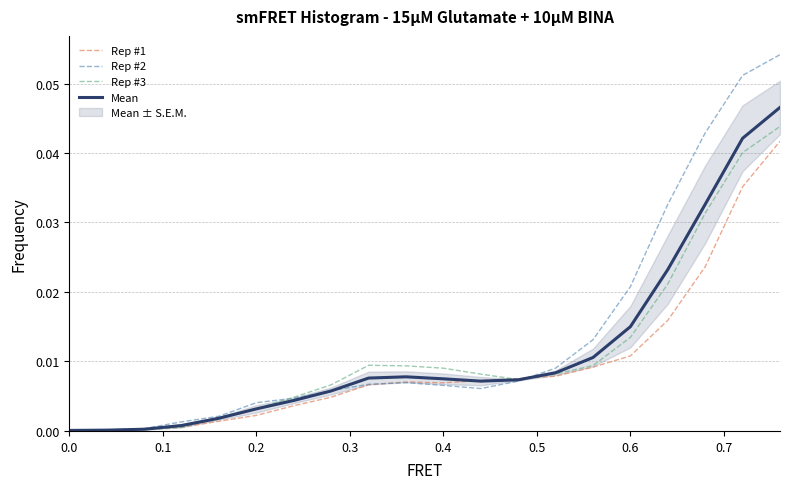

What are all the series names shown in the legend?

Rep #1, Rep #2, Rep #3, Mean